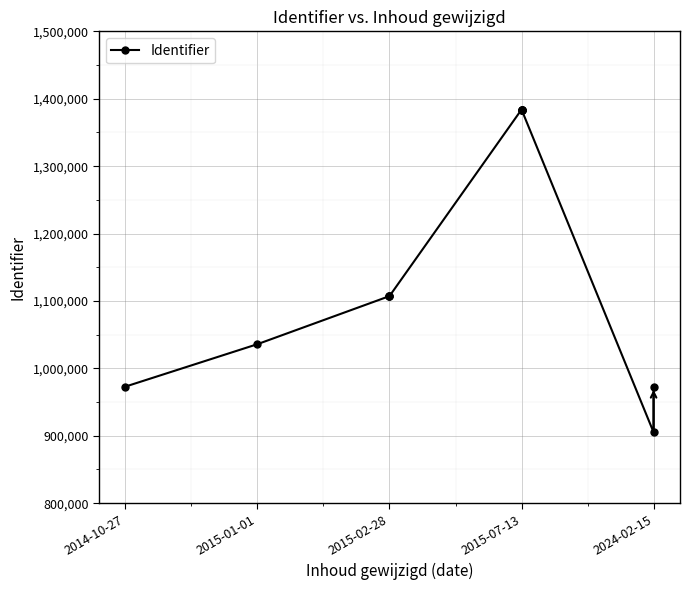

What is the greatest value displayed?

1384000